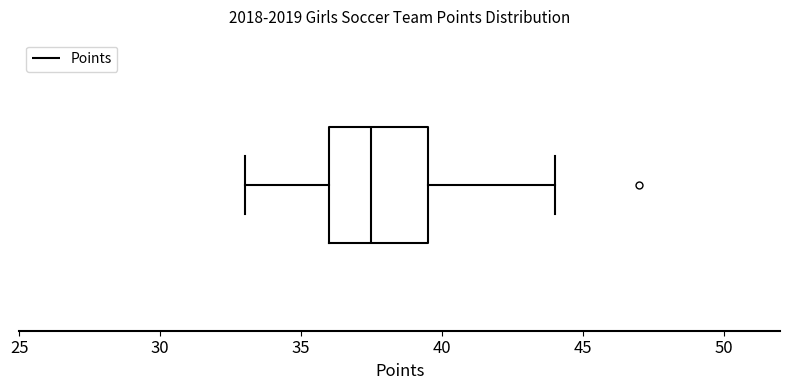

Read this box plot against the x-axis: the position of the median line, the range covered by the box, and the ends of both whiskers. The values are not printed on the chart, so give them approximately, as read against the axis.

median 37.5, box 36.0 to 39.5, whiskers 33.0 to 44.0